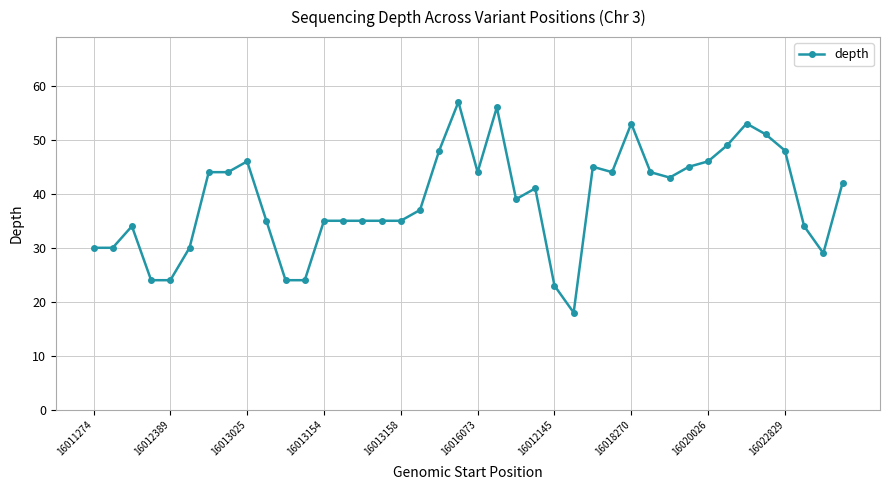

What is the value of the 8th point from the left?

44